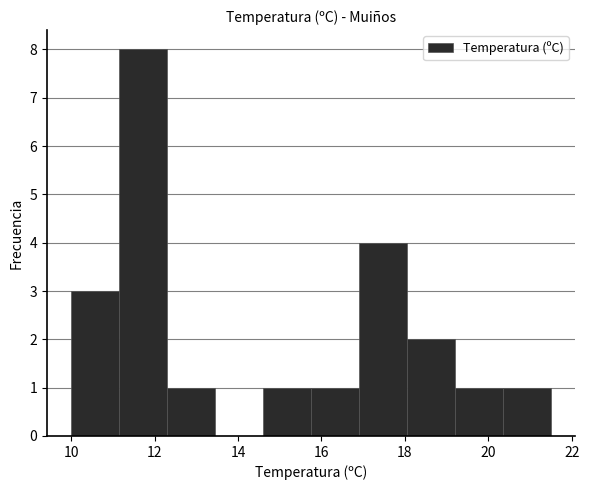

Reading left to right, list every bar in this chart as the range it spans on the x-axis followed by its height. Neither the bar edges nor the heights are printed on the chart, so give them approximately, as read against the axes.

10.00 to 11.15: 3
11.15 to 12.30: 8
12.30 to 13.45: 1
13.45 to 14.60: 0
14.60 to 15.75: 1
15.75 to 16.90: 1
16.90 to 18.05: 4
18.05 to 19.20: 2
19.20 to 20.35: 1
20.35 to 21.50: 1